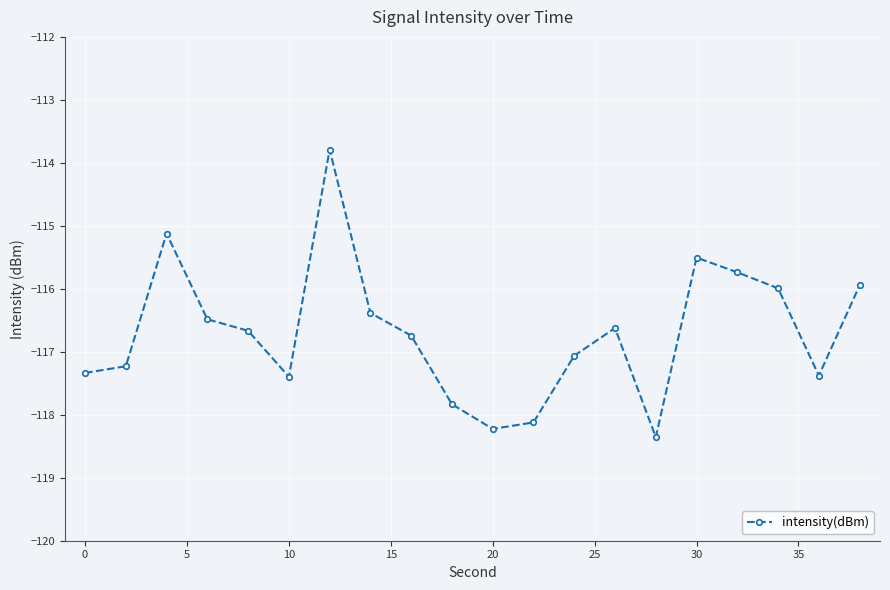

What is the smallest value displayed?

-118.4